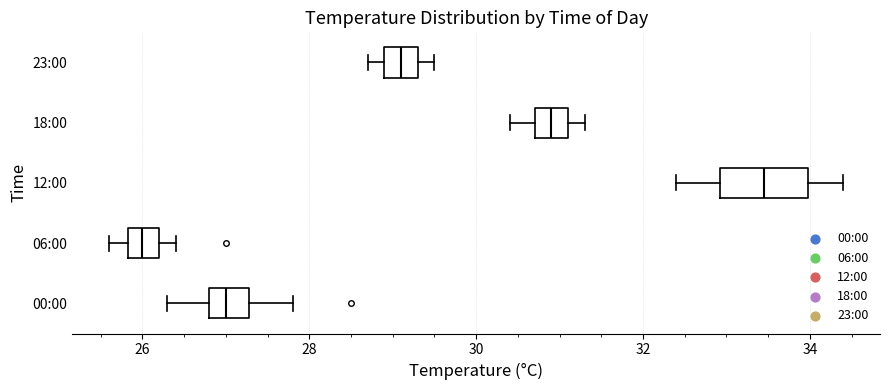

Where does the median line of the box for 23:00 sit on the x-axis? The values are not printed on the chart, so give them approximately, as read against the axis.

29.2